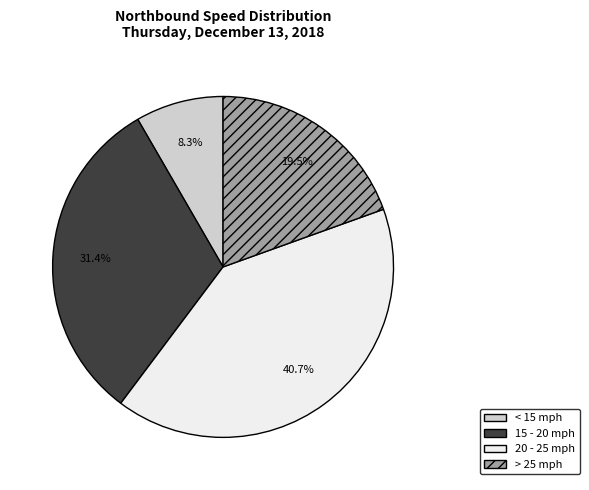

What is the ratio of the value at > 25 mph to the value at < 15 mph?

2.3